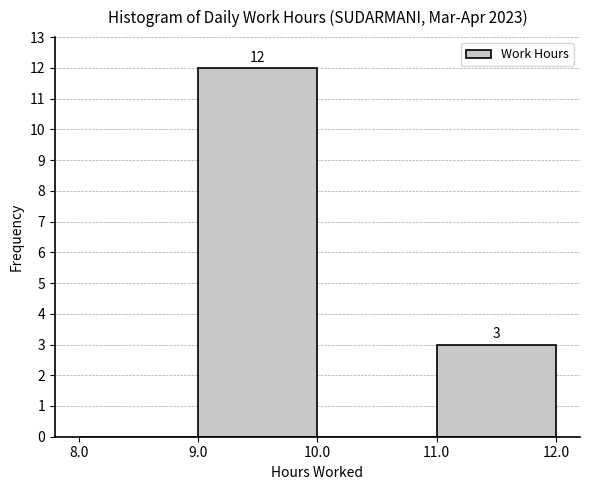

Over which range of the x-axis is the bar tallest?

9.0 to 10.0